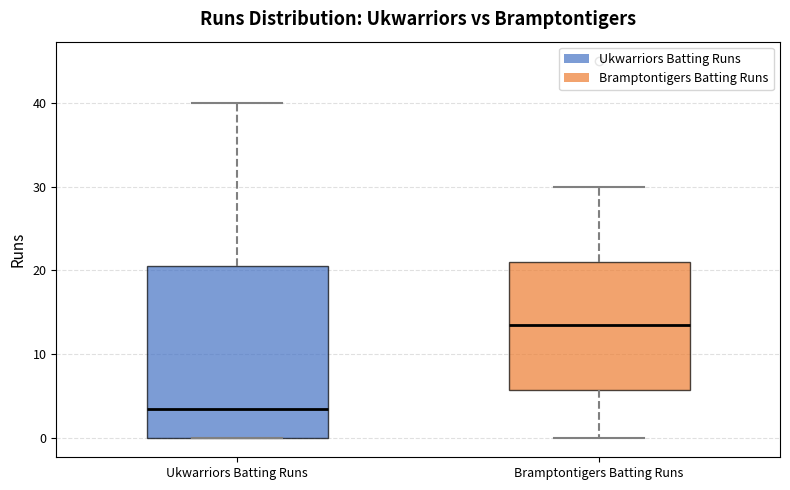

Reading left to right, read every box against the y-axis: the position of its median line, the range the box covers, and the ends of its whiskers. The values are not printed on the chart, so give them approximately, as read against the axis.

Ukwarriors Batting Runs: median 4, box 0 to 21, whiskers 0 to 40
Bramptontigers Batting Runs: median 14, box 6 to 21, whiskers 0 to 30